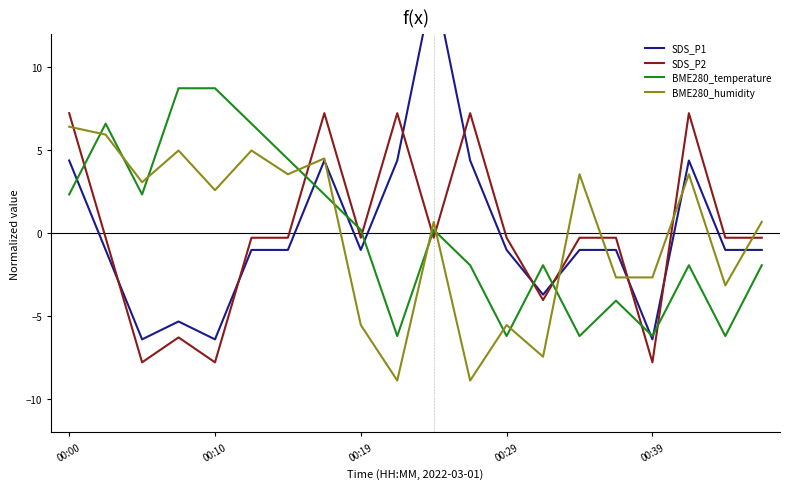

The value of SDS_P2 at 00:00 is 7.2. True or false?

True